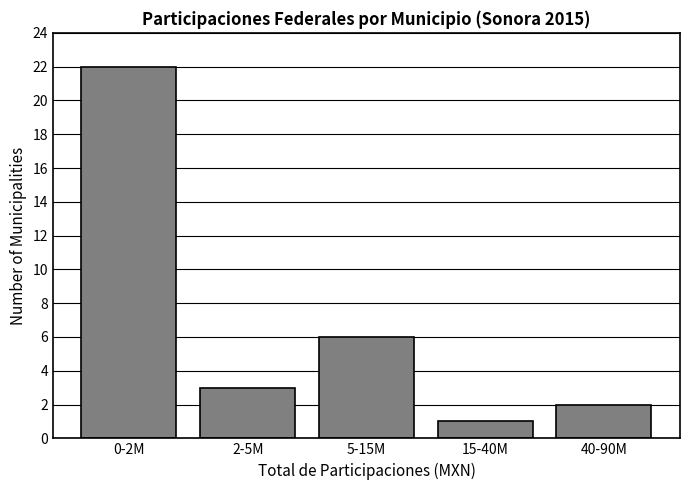

Reading left to right, transcribe all the data shown in this chart.

0-2M=22	2-5M=3	5-15M=6	15-40M=1	40-90M=2